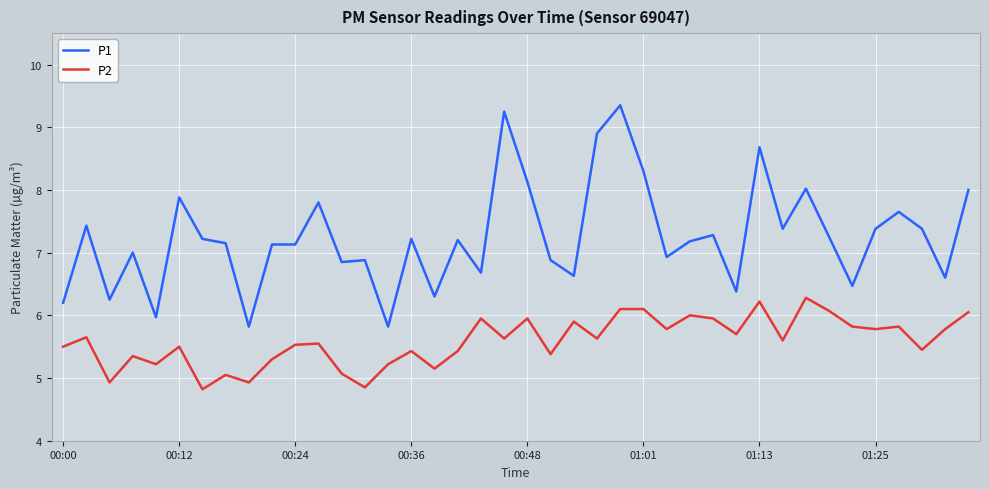

List the series in order of their peak value, highest first.

P1, P2